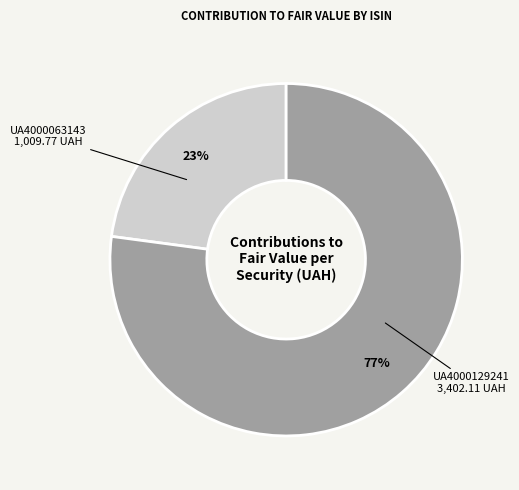

Which has a higher value, UA4000063143 or UA4000129241?

UA4000129241